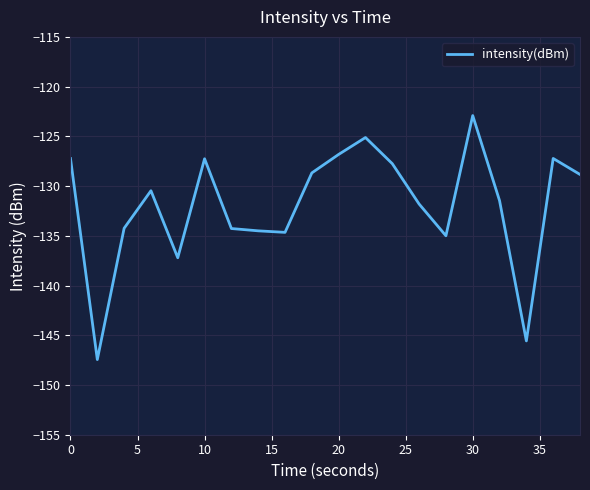

What is the maximum value shown in the chart?

-122.9